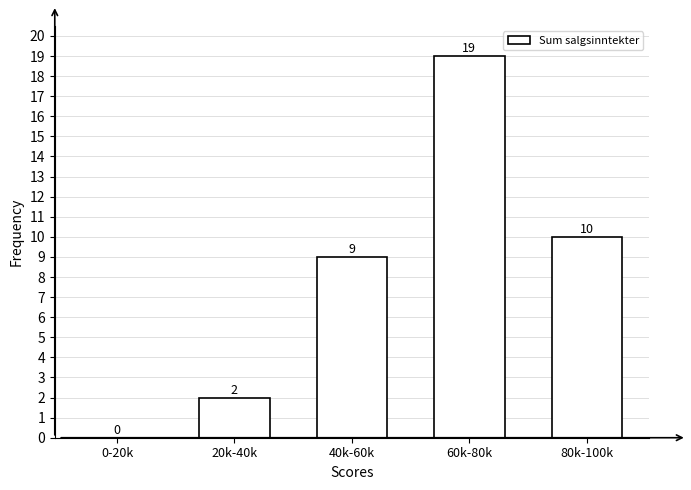

Reading left to right, list all the values displayed in this chart.

0-20k=0	20k-40k=2	40k-60k=9	60k-80k=19	80k-100k=10